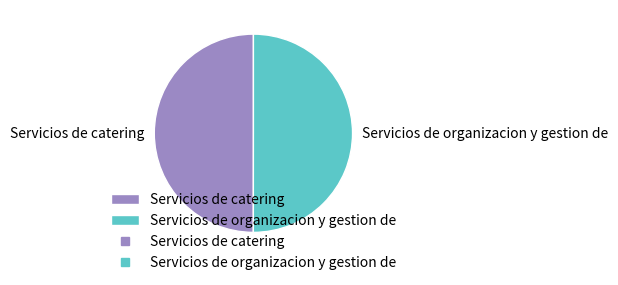

Do Servicios de organizacion y gestion de and Servicios de catering together represent more than half of the pie?

Yes